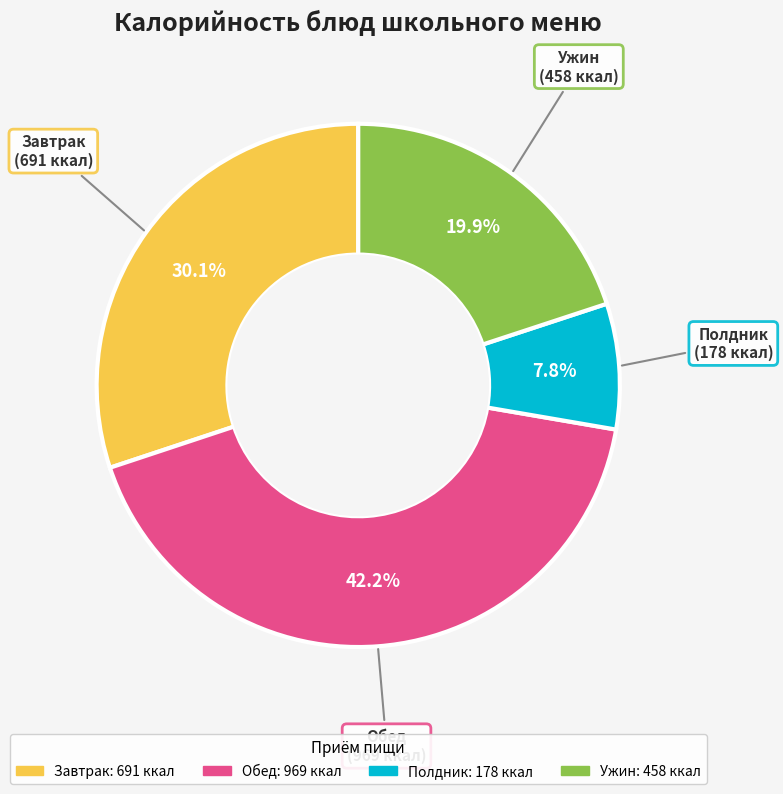

To the nearest percent, what is the average slice percentage?

25%